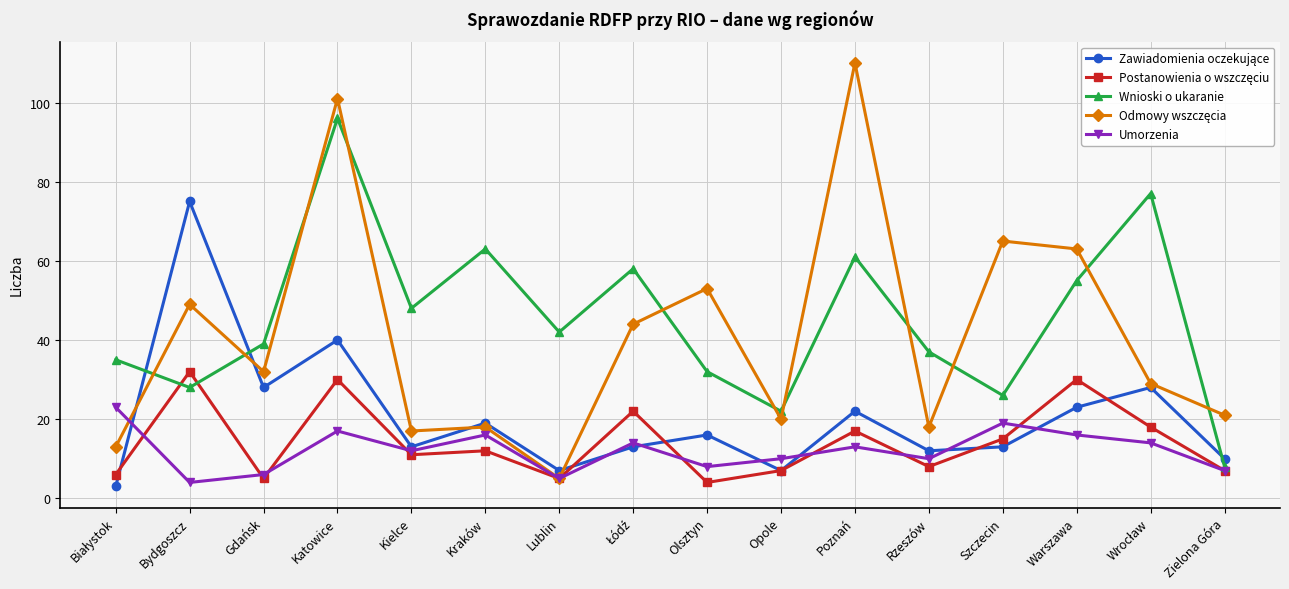

Which label corresponds to the largest value in the chart?

Poznań